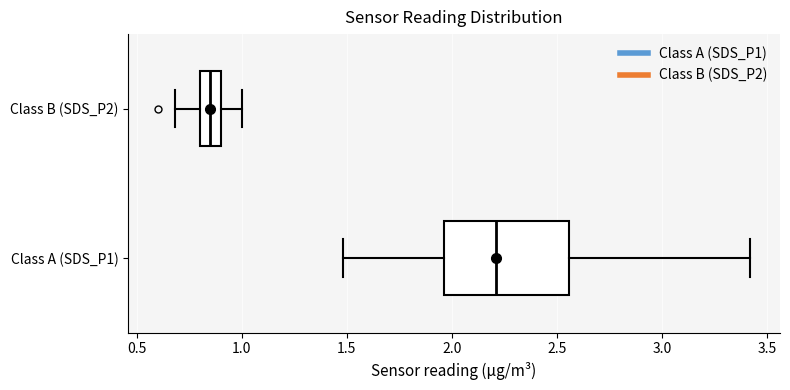

Reading bottom to top, read every box against the x-axis: the position of its median line, the range the box covers, and the ends of its whiskers. The values are not printed on the chart, so give them approximately, as read against the axis.

Class A (SDS_P1): median 2.20, box 1.95 to 2.55, whiskers 1.50 to 3.40
Class B (SDS_P2): median 0.85, box 0.80 to 0.90, whiskers 0.70 to 1.00